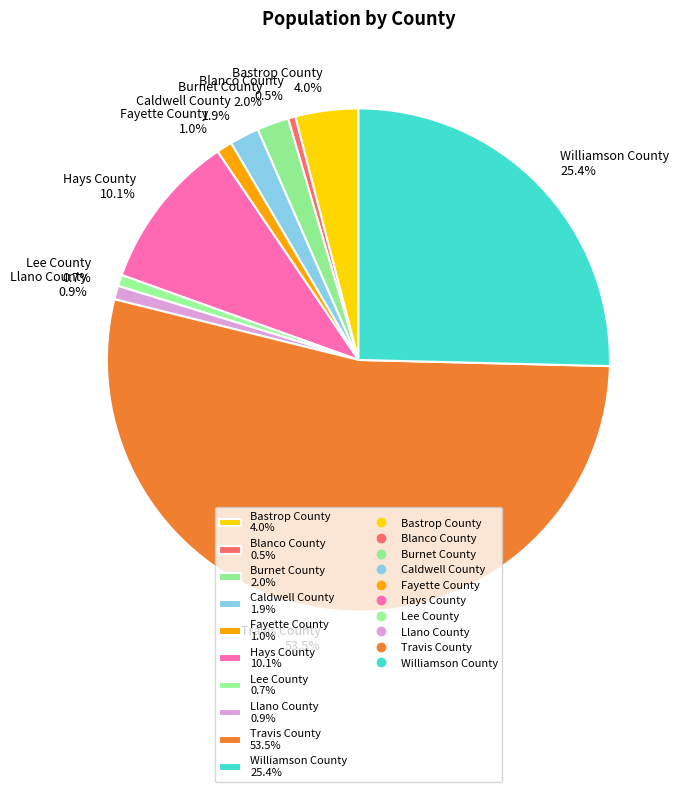

Is it true that Fayette County is 1% of the pie?

True